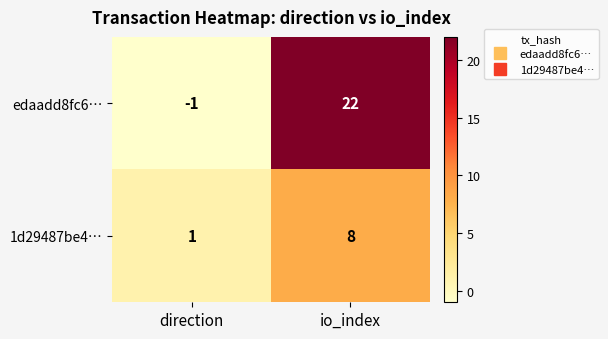

What is the sum of the 1d29487be4… values at direction and io_index?

9